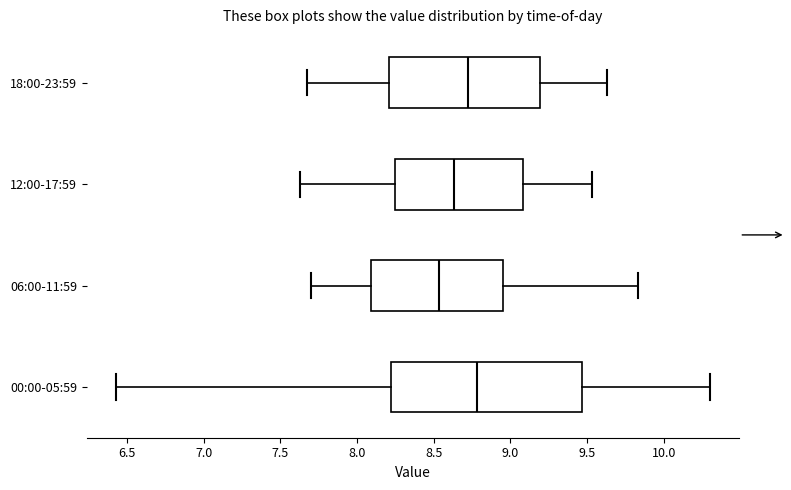

Where does the median line of the box for 12:00-17:59 sit on the x-axis? The values are not printed on the chart, so give them approximately, as read against the axis.

8.65